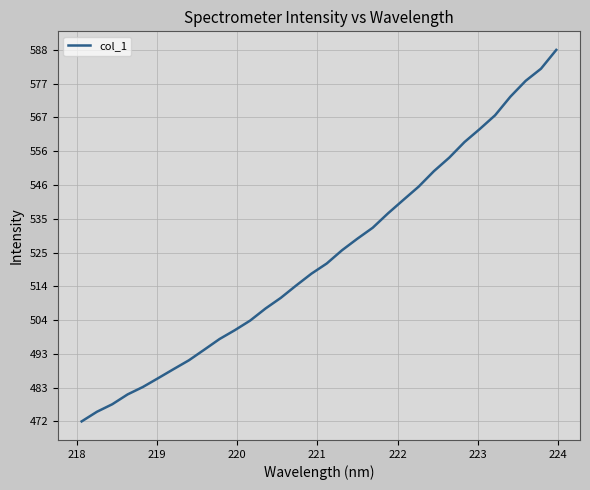

Count the number of data series in this chart.

1